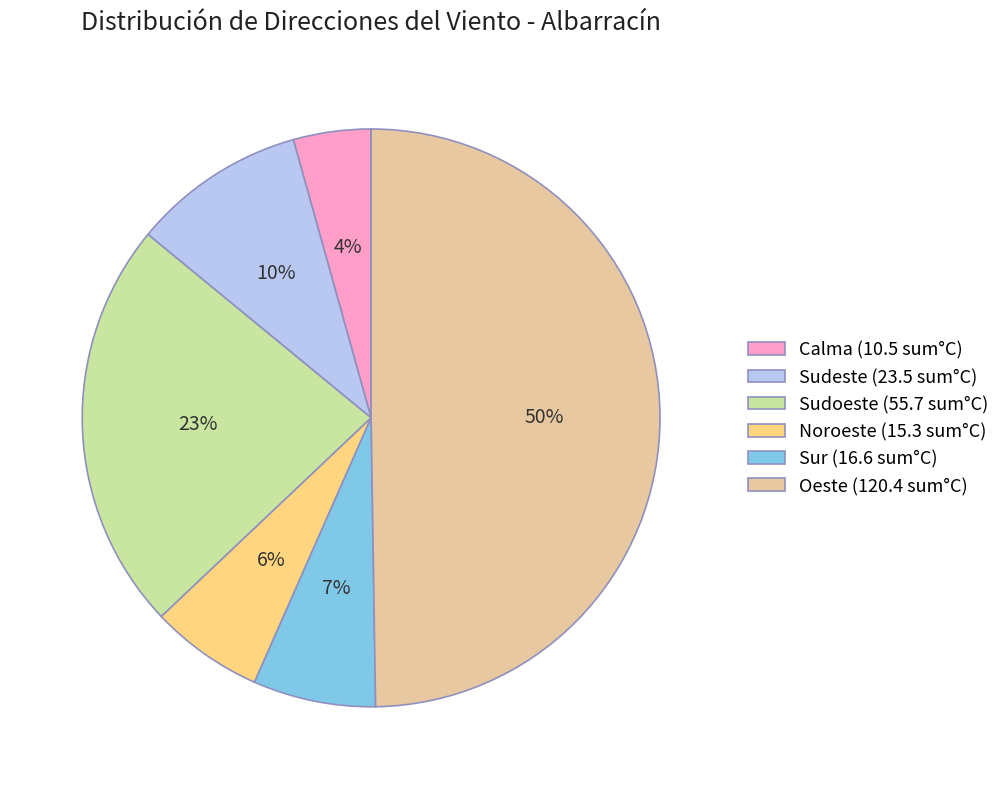

Which category has the biggest portion of the pie?

Oeste (120.4 sum°C)